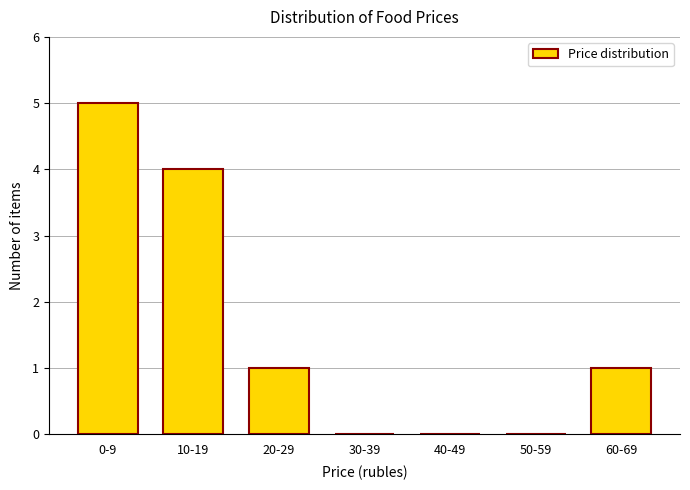

Reading left to right, extract all data points from this chart.

0-9=5	10-19=4	20-29=1	30-39=0	40-49=0	50-59=0	60-69=1